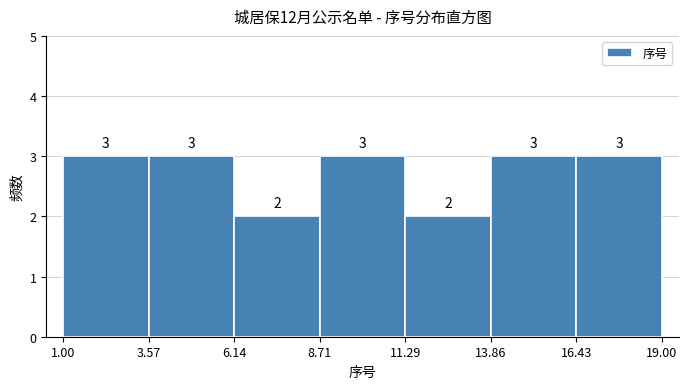

How tall is the bar that spans 11.29 to 13.86 on the x-axis?

2